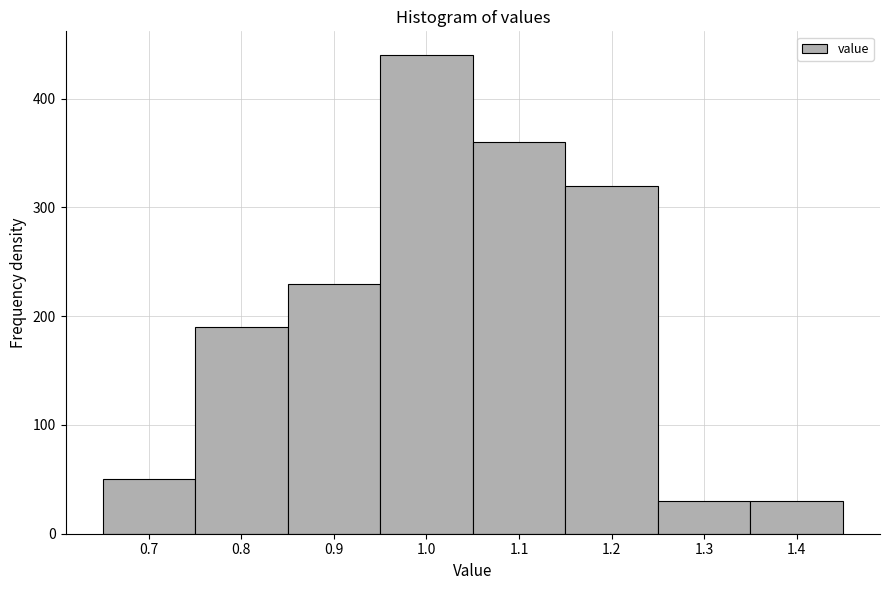

Reading left to right, transcribe this chart: for each bar, give the range it covers on the x-axis and its height. The values are not printed on the chart, so give them approximately, as read against the axis.

0.65 to 0.75: 50
0.75 to 0.85: 190
0.85 to 0.95: 230
0.95 to 1.05: 440
1.05 to 1.15: 360
1.15 to 1.25: 320
1.25 to 1.35: 30
1.35 to 1.45: 30